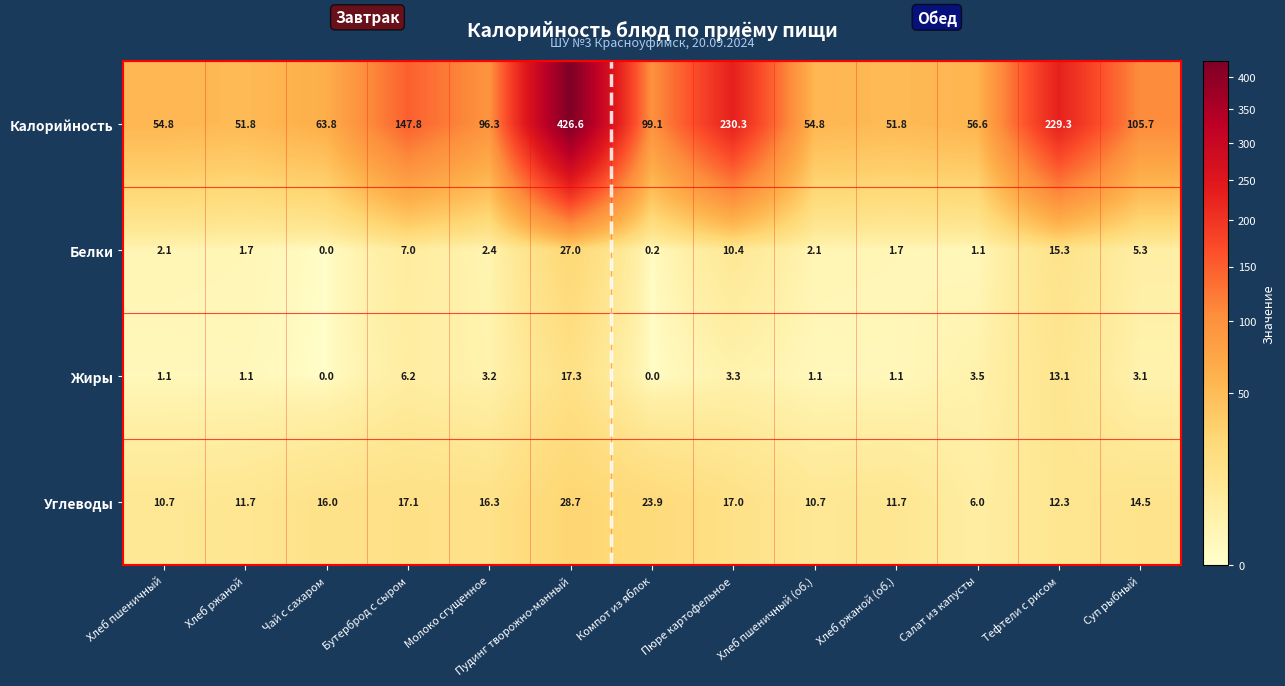

What is the difference between the highest and lowest values at Пюре картофельное?

227.0